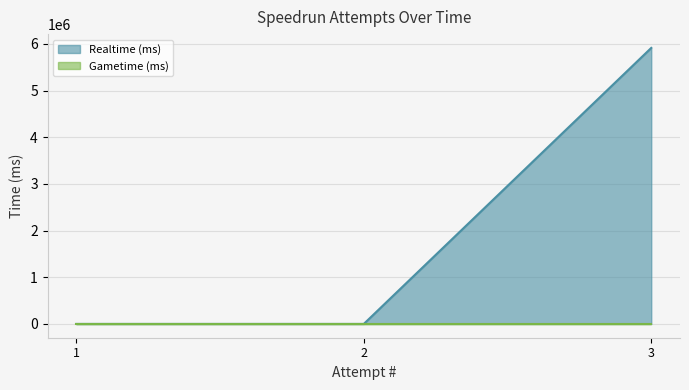

Is it true that the value at 3 is 3298495?

False